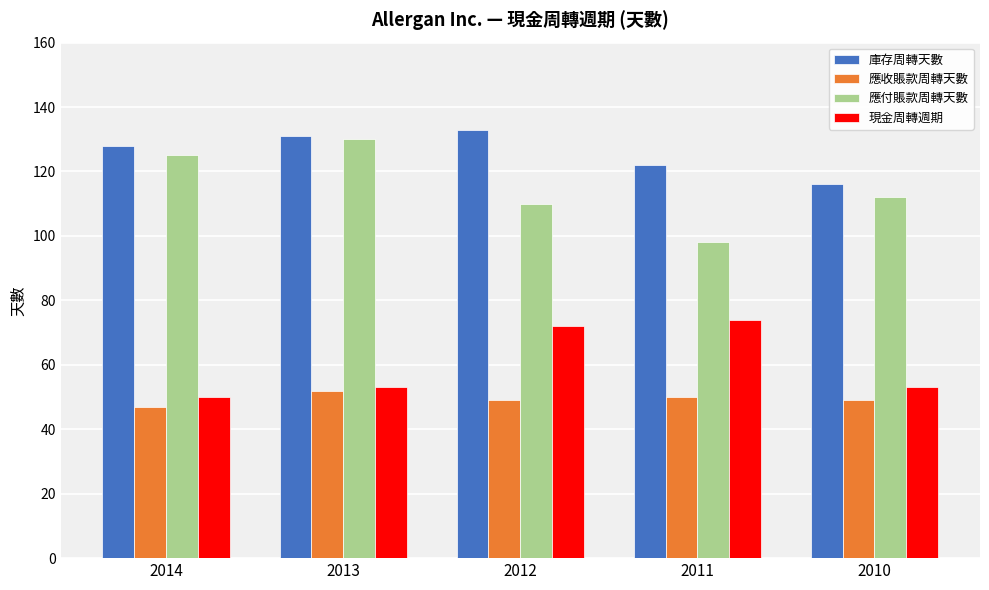

Reading left to right, extract all data points from this chart.

庫存周轉天數: 2014=128	2013=131	2012=133	2011=122	2010=116
應收賬款周轉天數: 2014=47	2013=52	2012=49	2011=50	2010=49
應付賬款周轉天數: 2014=125	2013=130	2012=110	2011=98	2010=112
現金周轉週期: 2014=50	2013=53	2012=72	2011=74	2010=53